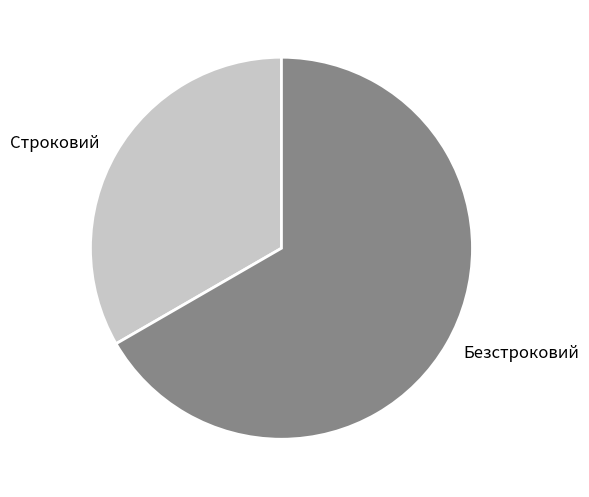

Combined, do Безстроковий and Строковий account for over 50%?

Yes